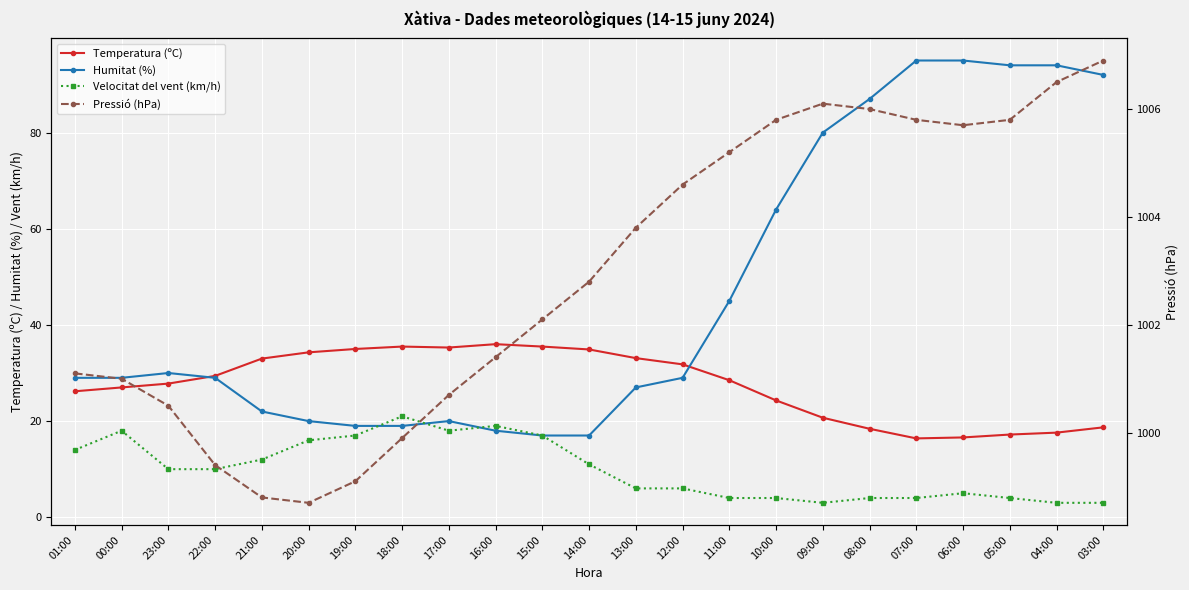

Reading right to left, transcribe all the data shown in this chart.

Temperatura (ºC): 18.7	17.6	17.2	16.6	16.4	18.4	20.7	24.3	28.5	31.8	33.1	34.9	35.5	36.0	35.3	35.5	35.0	34.3	33.0	29.4	27.8	27.0	26.2
Humitat (%): 92.0	94.0	94.0	95.0	95.0	87.0	80.0	64.0	45.0	29.0	27.0	17.0	17.0	18.0	20.0	19.0	19.0	20.0	22.0	29.0	30.0	29.0	29.0
Velocitat del vent (km/h): 3.0	3.0	4.0	5.0	4.0	4.0	3.0	4.0	4.0	6.0	6.0	11.0	17.0	19.0	18.0	21.0	17.0	16.0	12.0	10.0	10.0	18.0	14.0
Pressió (hPa): 1006.9	1006.5	1005.8	1005.7	1005.8	1006.0	1006.1	1005.8	1005.2	1004.6	1003.8	1002.8	1002.1	1001.4	1000.7	999.9	999.1	998.7	998.8	999.4	1000.5	1001.0	1001.1